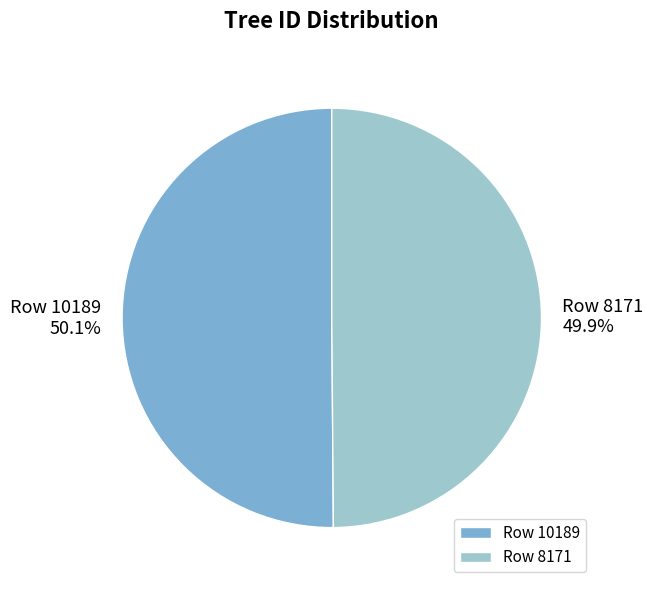

Combined, do Row 10189 and Row 8171 account for over 50%?

Yes